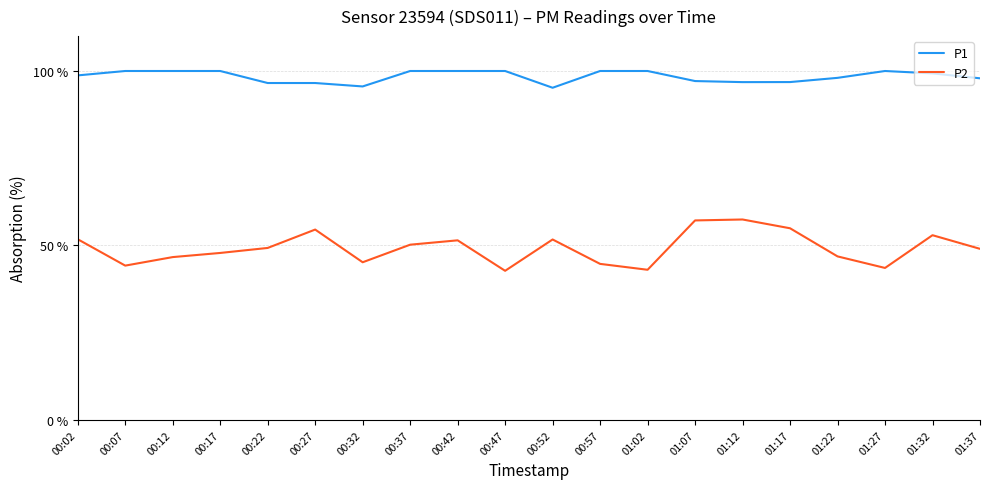

What is the approximate value of P1 at 00:47?

100.0